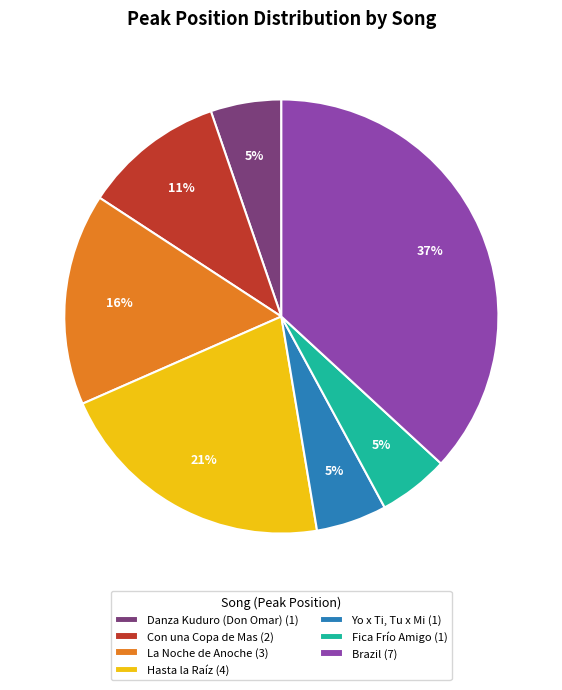

Is Con una Copa de Mas the majority of the pie?

No